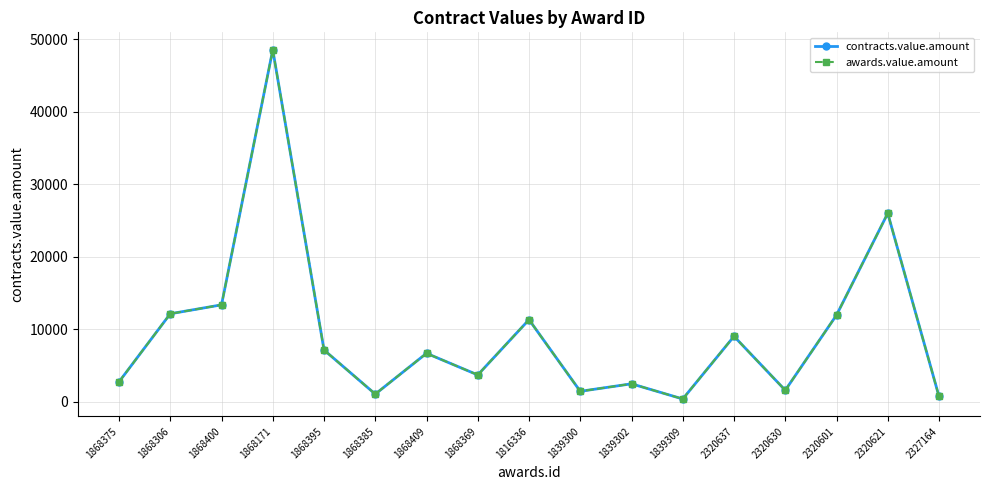

Is it true that contracts.value.amount equals 715.1 at 1868385?

False